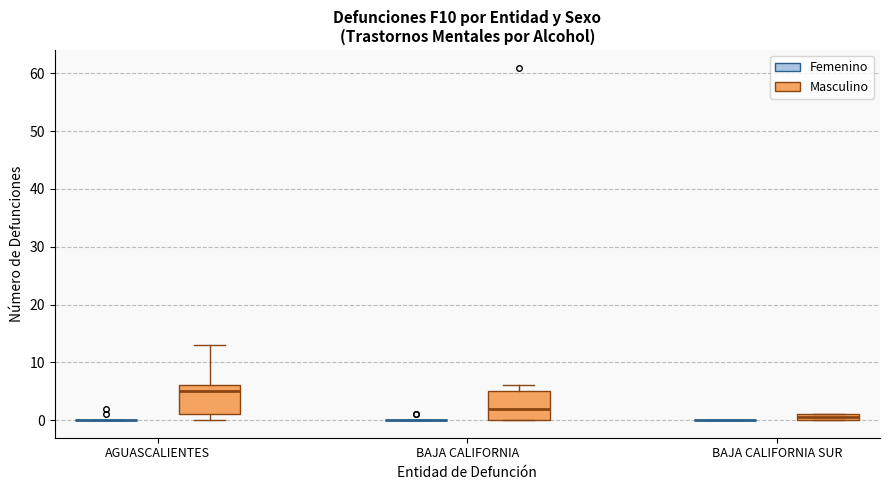

Where is the lower edge of the box for BAJA CALIFORNIA SUR (Masculino) on the y-axis? The values are not printed on the chart, so give them approximately, as read against the axis.

0